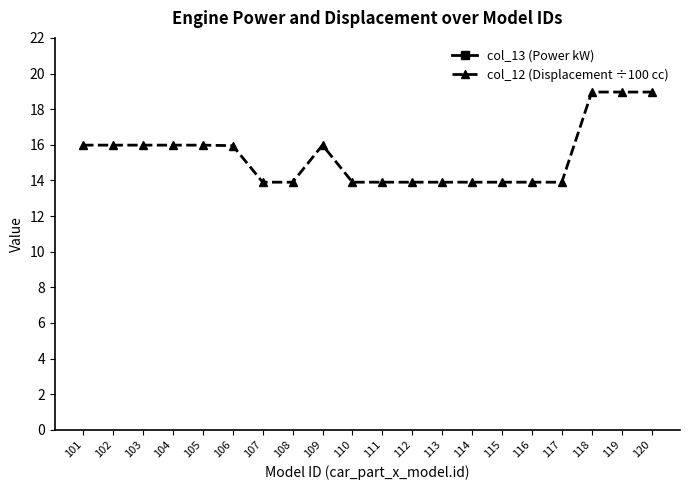

What is the average value of the col_13 (Power kW) series?

50.2